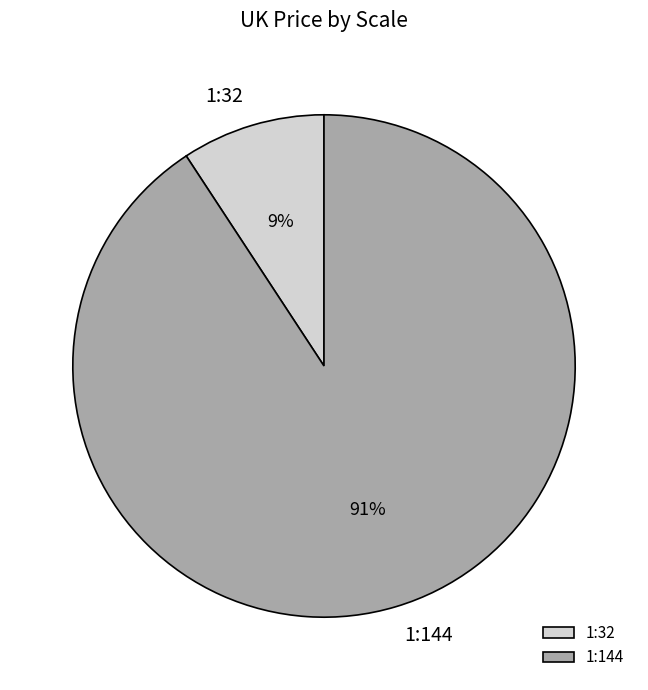

Do 1:32 and 1:144 together represent more than half of the pie?

Yes